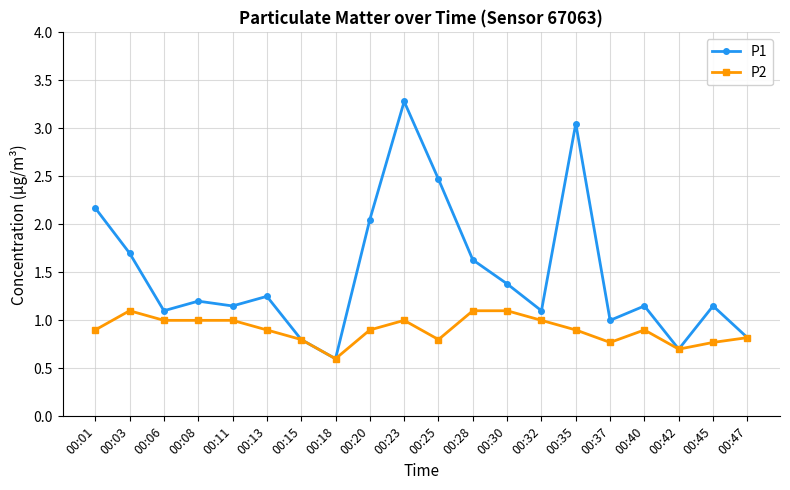

What is the spread (max minus min) of values at 00:23?

2.3